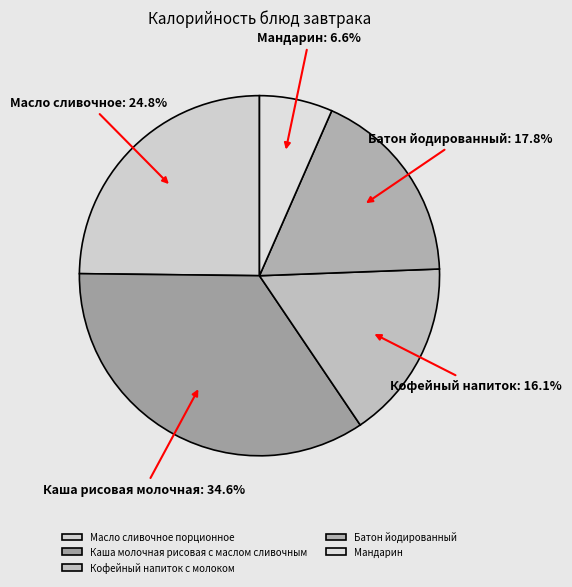

Combined, do Мандарин and Каша молочная рисовая с маслом сливочным account for over 50%?

No